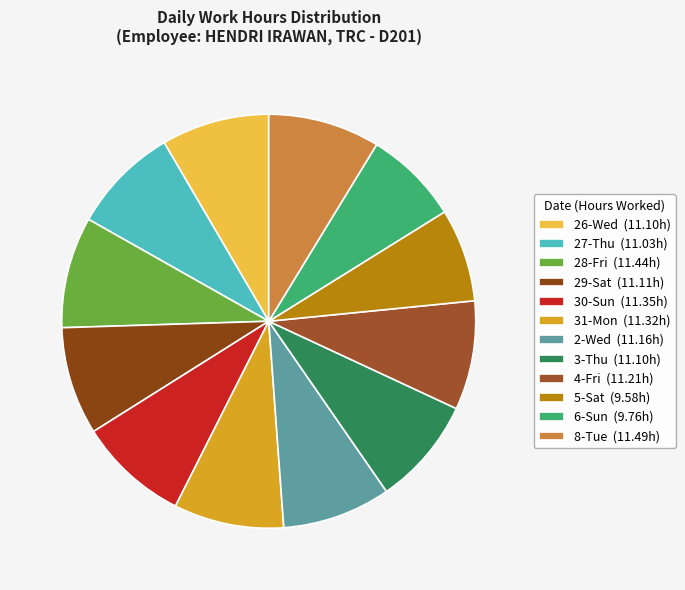

Is it true that 2-Wed is 1% of the pie?

False